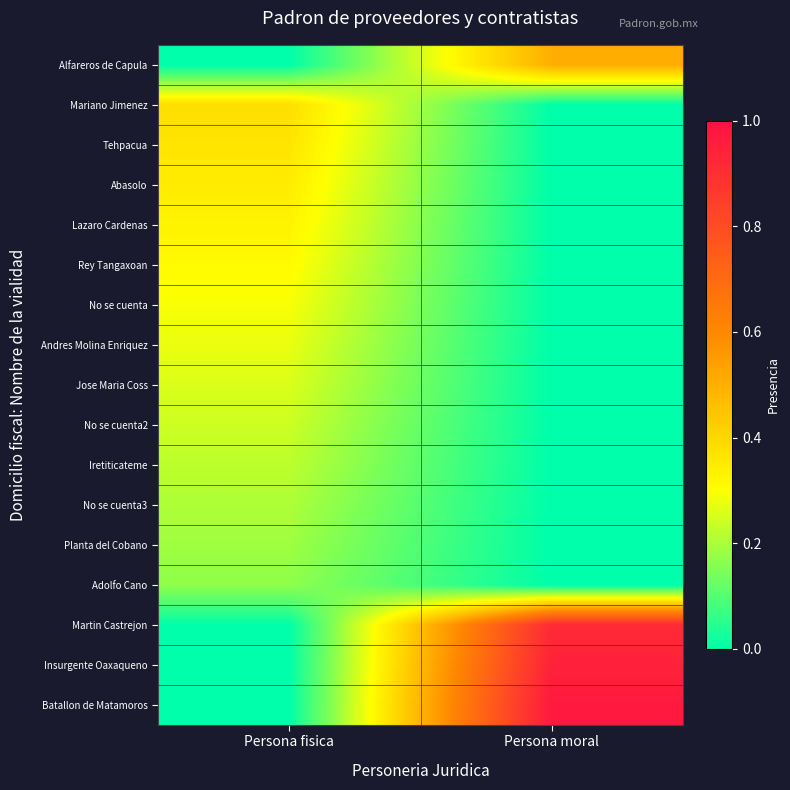

At which category does the chart reach its minimum across all series?

Persona fisica